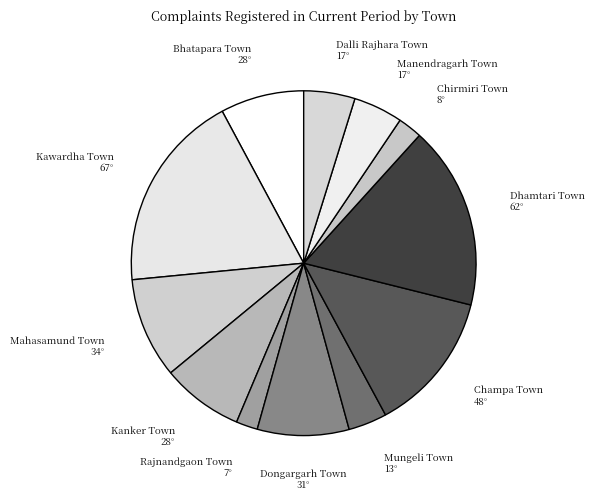

Does any single category account for the majority?

No